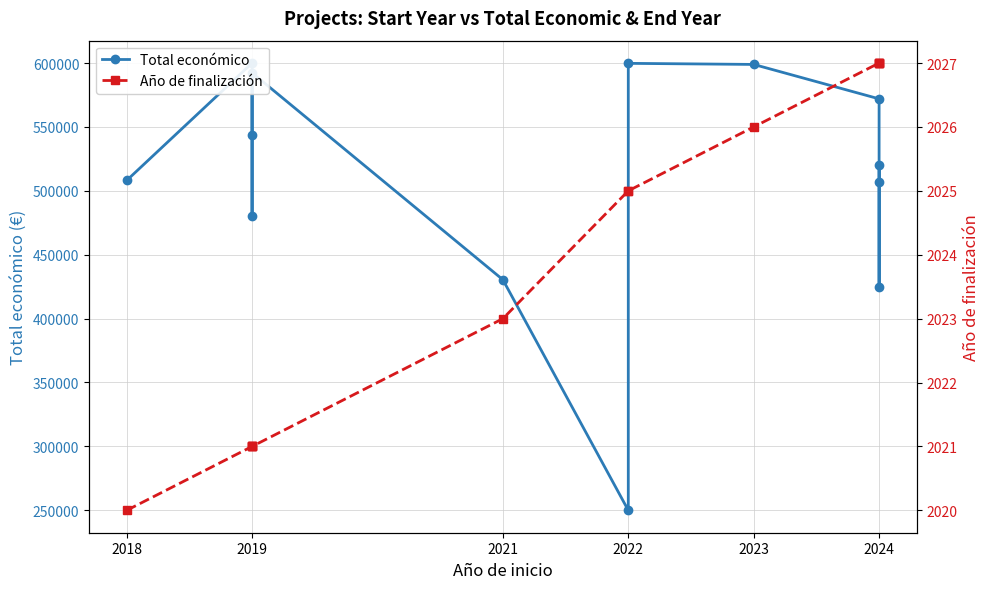

How many lines are shown in the chart?

2